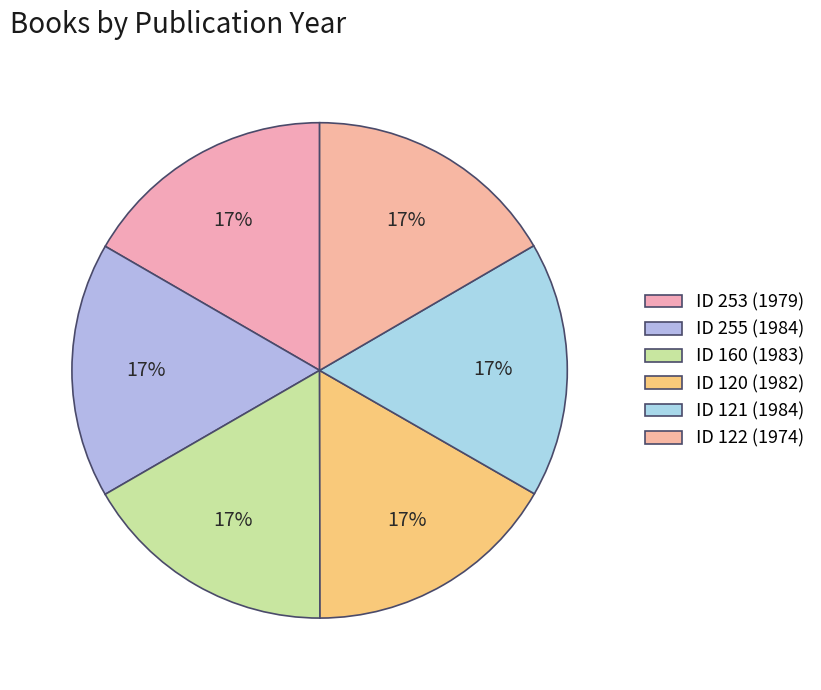

What is the largest slice in the pie chart?

255